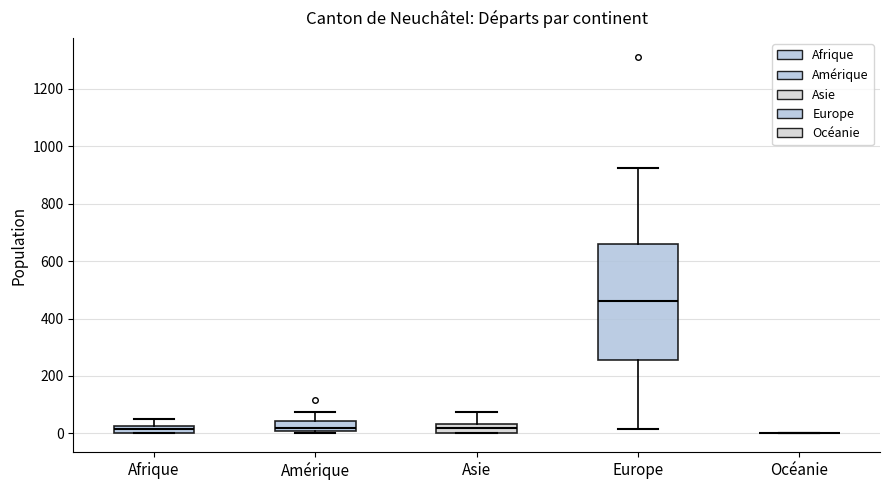

Comparing the boxes themselves (not the whiskers), which one is the tallest?

Europe